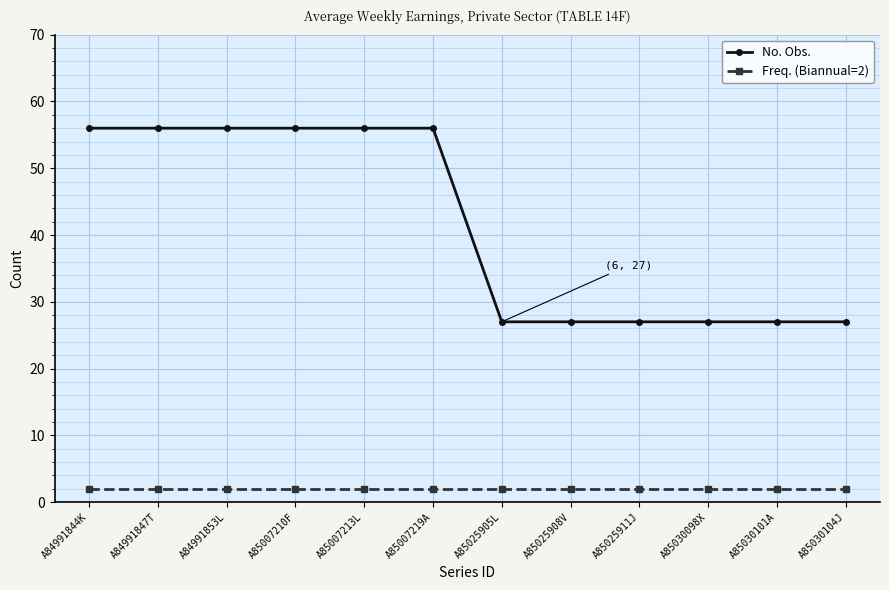

Is this an area chart (filled region under the line)?

No